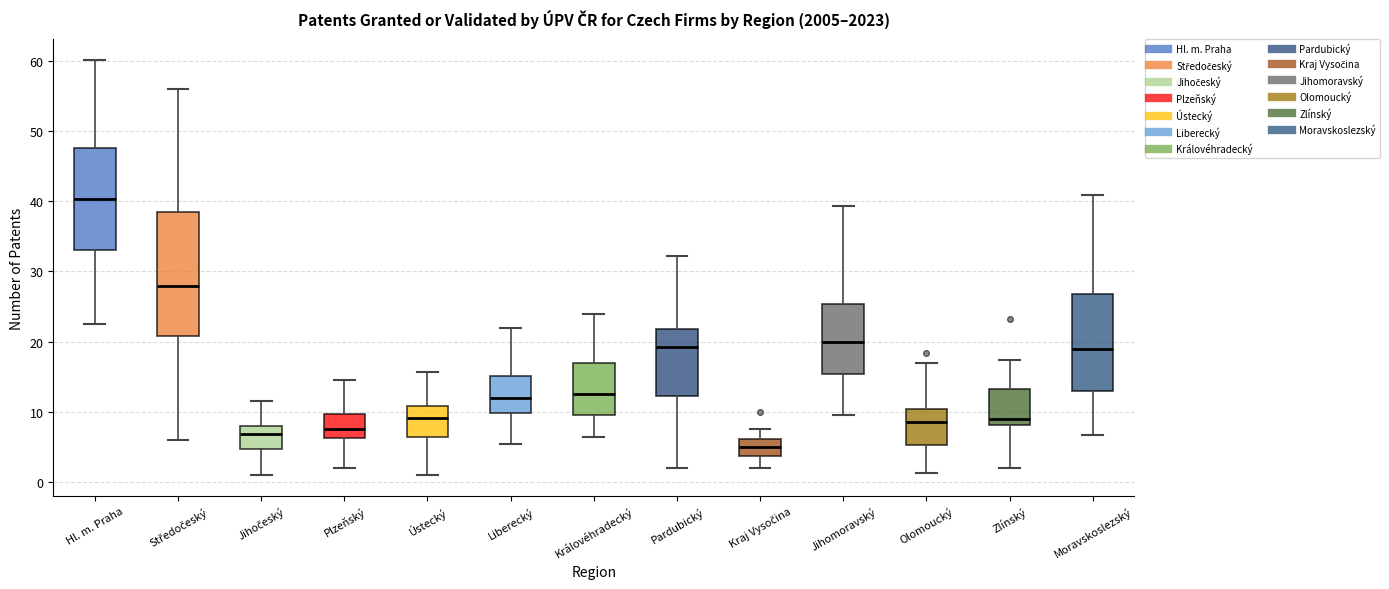

Which box's median line is the highest?

Hl. m. Praha